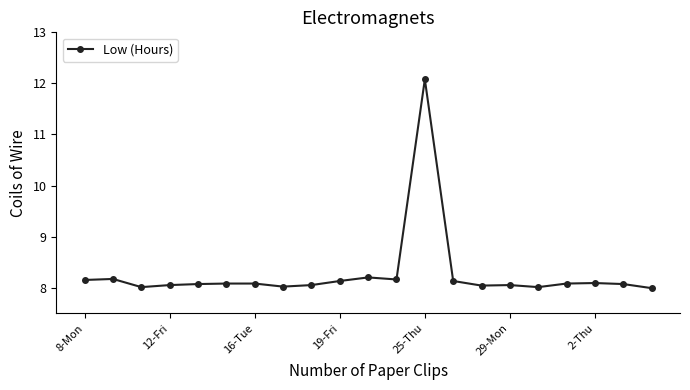

Count the number of data series in this chart.

1